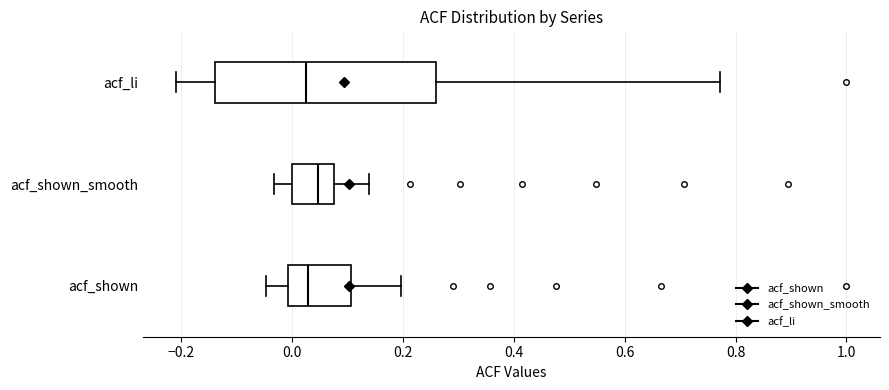

Which box is the widest, from its left edge to its right edge?

acf_li